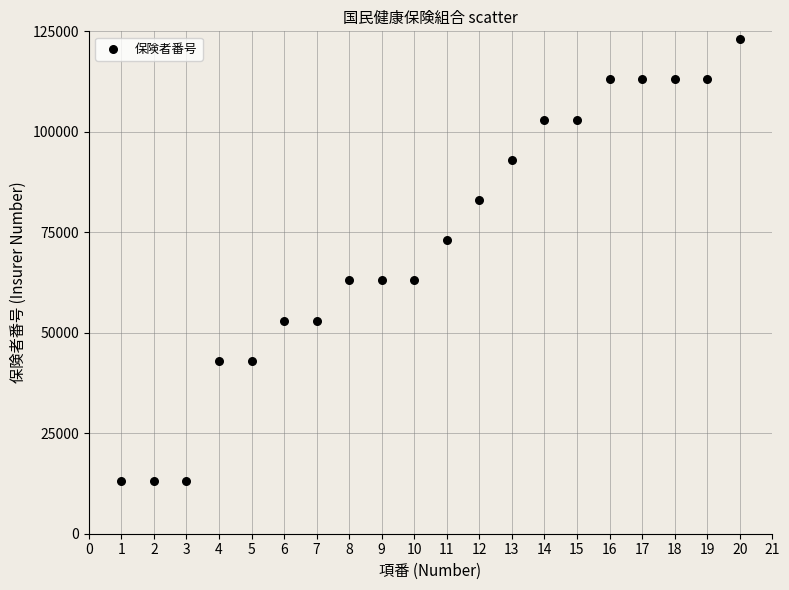

What is the range of X values (max minus min)?

19